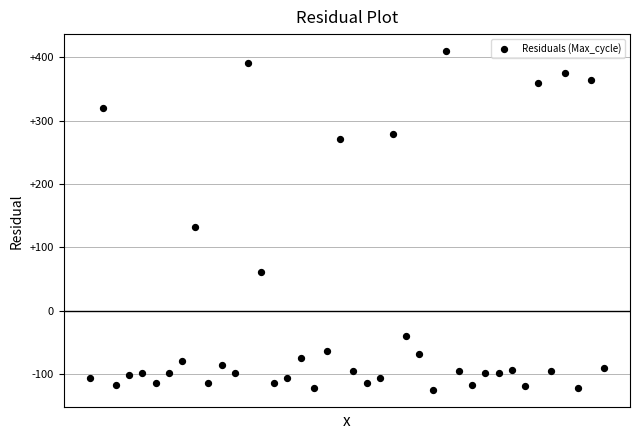

What is the range of Y values (max minus min)?

535.0